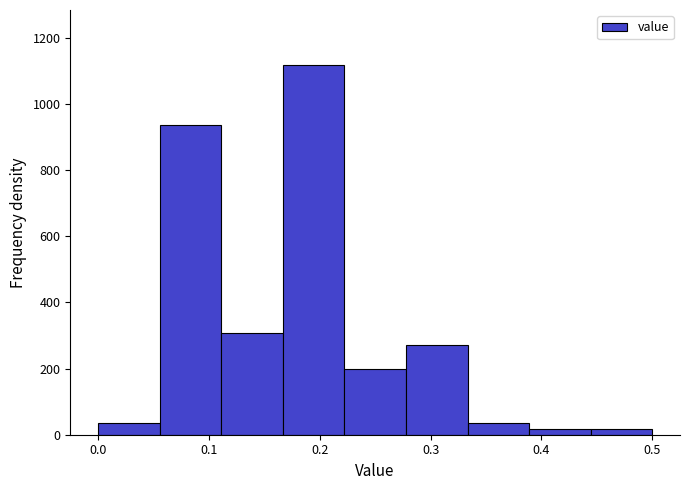

Reading left to right, transcribe this chart: for each bar, give the range it covers on the x-axis and its height. Neither the bar edges nor the heights are printed on the chart, so give them approximately, as read against the axes.

0.00 to 0.06: 40
0.06 to 0.11: 940
0.11 to 0.17: 300
0.17 to 0.22: 1120
0.22 to 0.28: 200
0.28 to 0.33: 280
0.33 to 0.39: 40
0.39 to 0.44: under 20
0.44 to 0.50: under 20